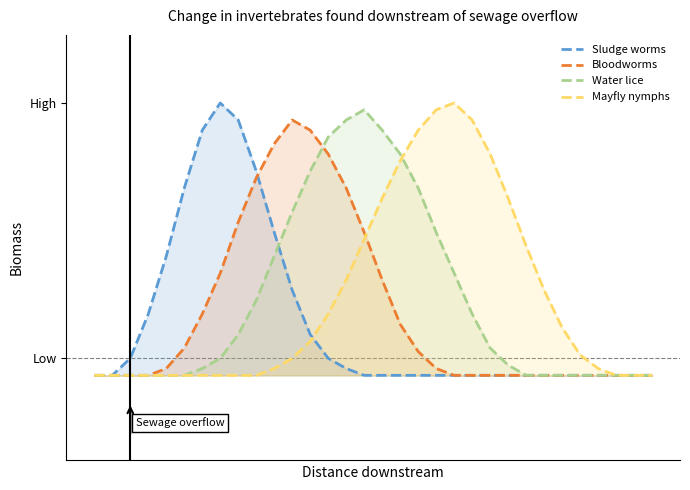

At how many categories does at least one series exceed 7?

24